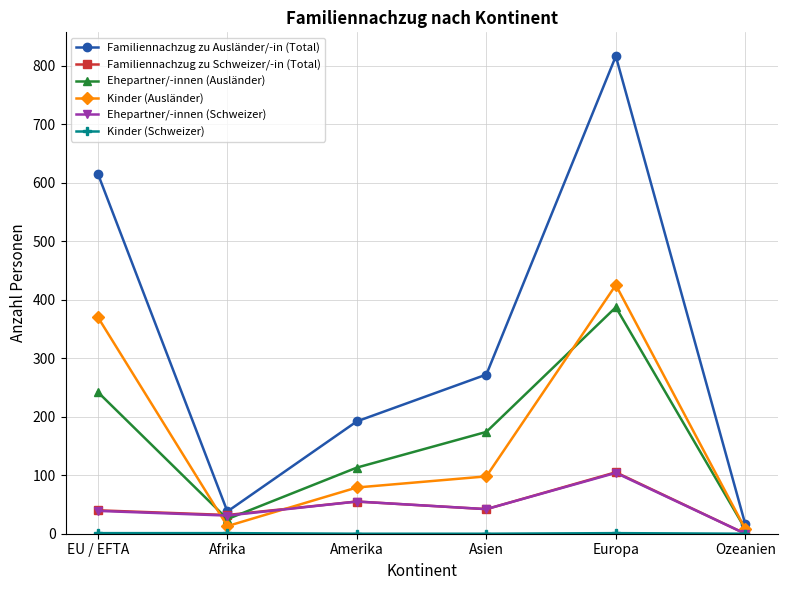

In Ehepartner/-innen (Ausländer), how many points are lower than both neighbors (excluding endpoints)?

1